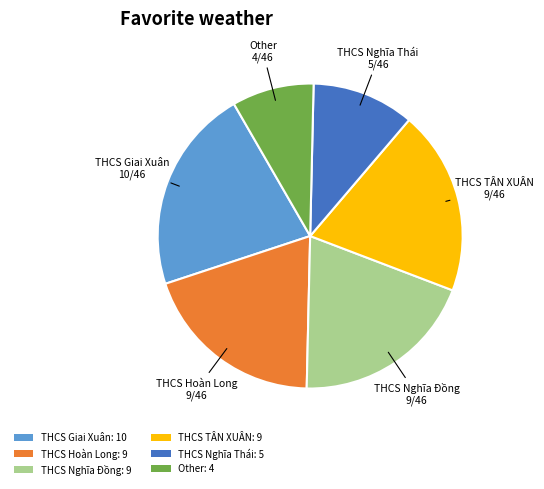

Is THCS Hoàn Long: 9 the majority of the pie?

No